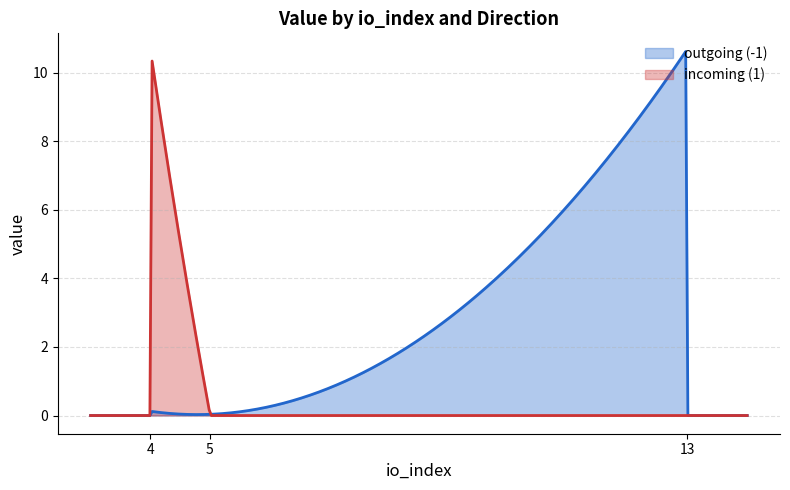

Does the chart have visible grid lines?

Yes